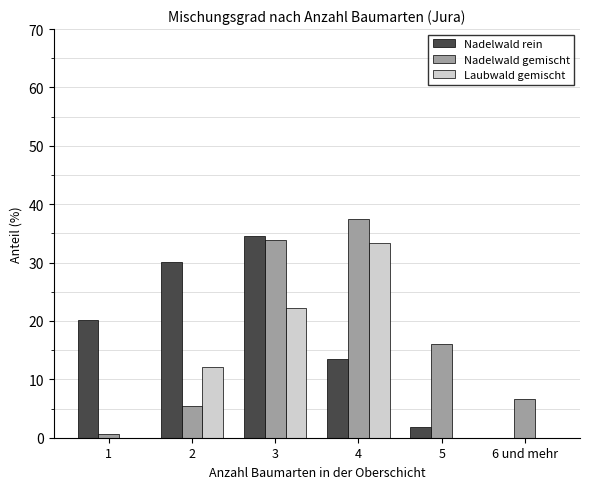

Reading right to left, transcribe all the data shown in this chart.

Nadelwald rein: 6 und mehr=0.0	5=1.9	4=13.4	3=34.5	2=30.1	1=20.1
Nadelwald gemischt: 6 und mehr=6.7	5=16.0	4=37.5	3=33.8	2=5.4	1=0.6
Laubwald gemischt: 6 und mehr=0.0	5=0.0	4=33.3	3=22.3	2=12.1	1=0.0